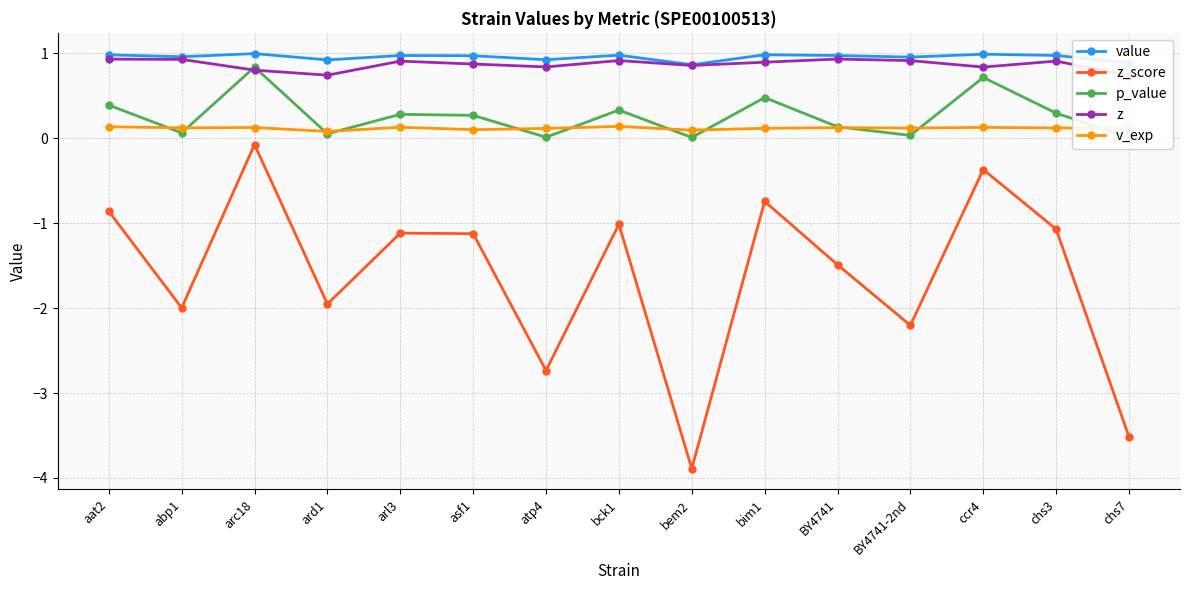

At how many categories does at least one series exceed -1?

15